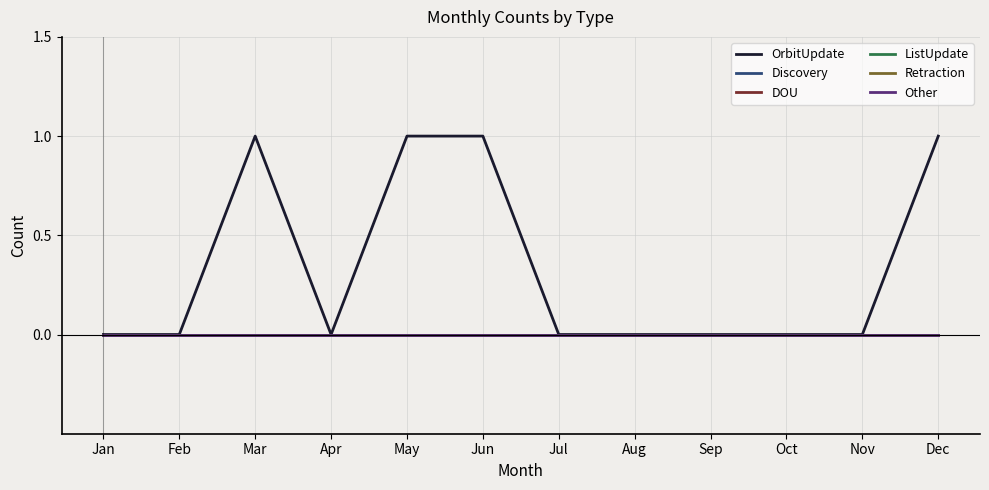

How many lines are shown in the chart?

6